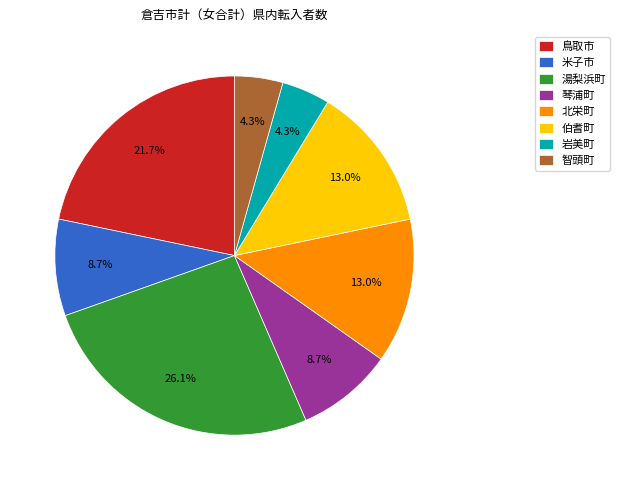

How many segments does this pie chart have?

8